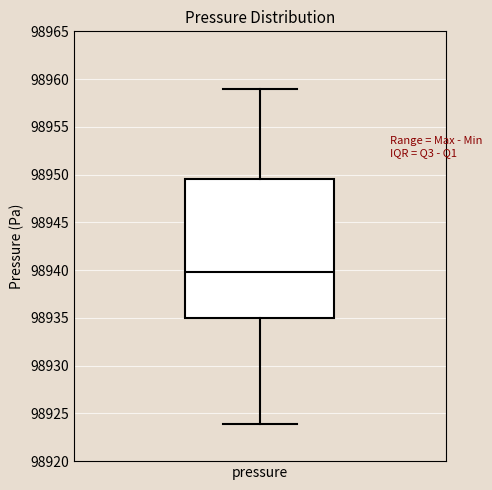

Transcribe this box plot: give where the median line is, the range the box spans, and where the two whiskers end, as read against the y-axis. The values are not printed on the chart, so give them approximately, as read against the axis.

median 98940.0, box 98935.0 to 98949.5, whiskers 98924.0 to 98959.0